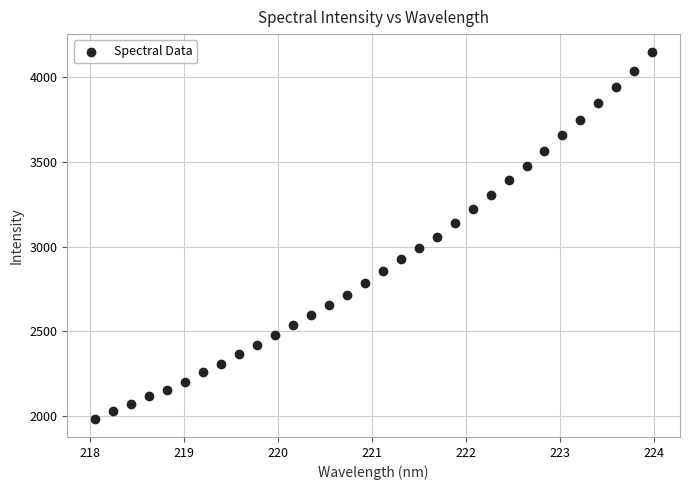

What is the range of X values (max minus min)?

5.9